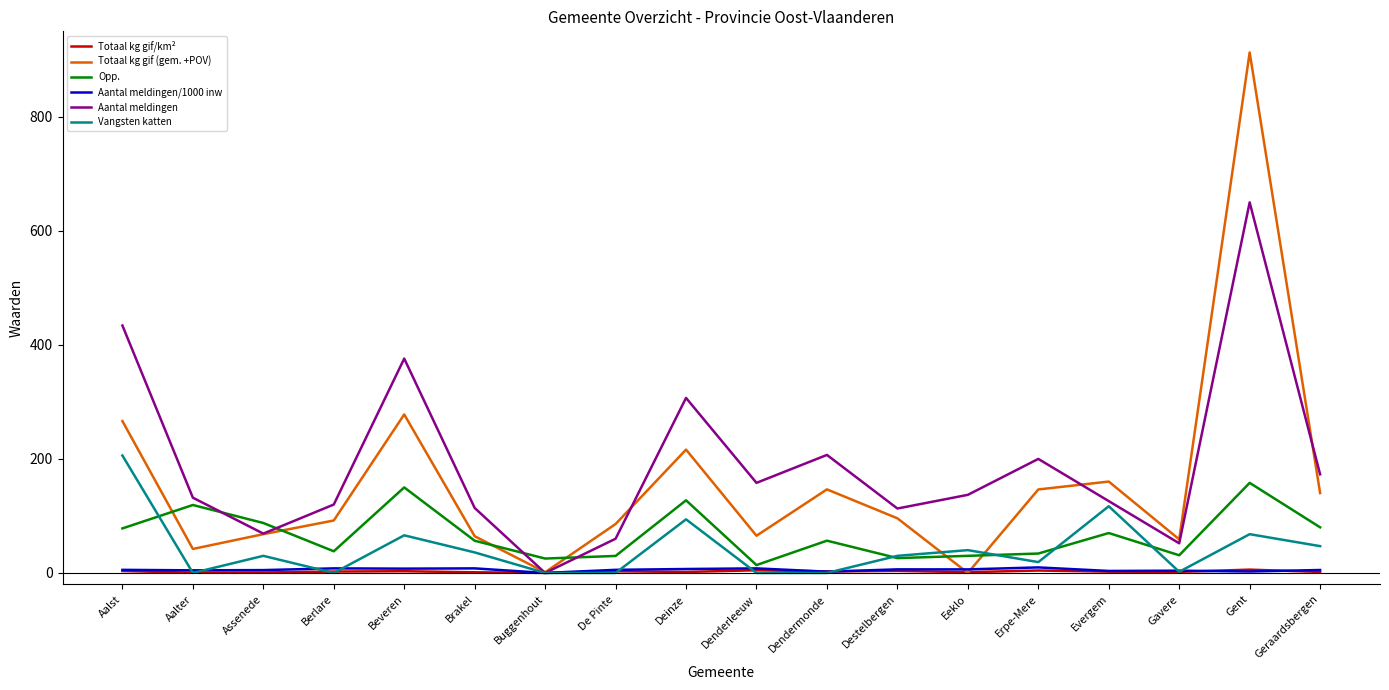

At which label is Aantal meldingen closest to 325?

Deinze